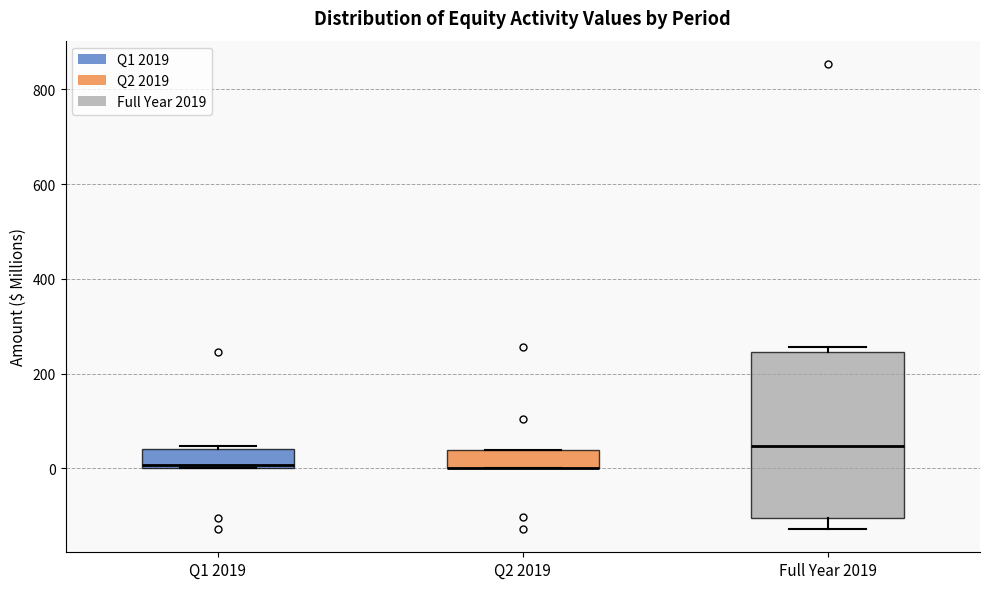

Which box is the tallest, from its lower edge to its upper edge?

Full Year 2019